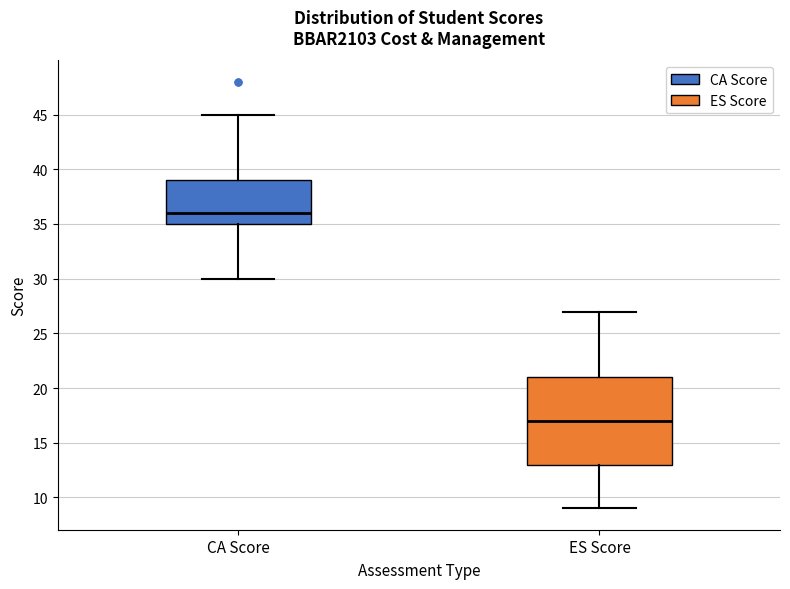

Which box is the tallest, from its lower edge to its upper edge?

ES Score